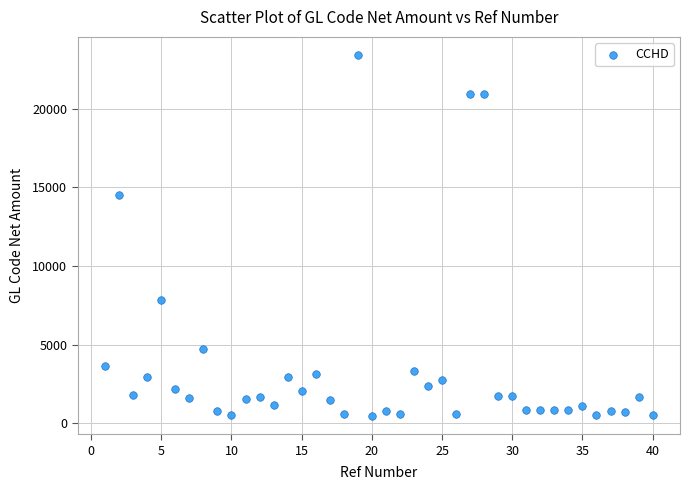

What Y value in the scatter plot is closest to 11939?

14490.1